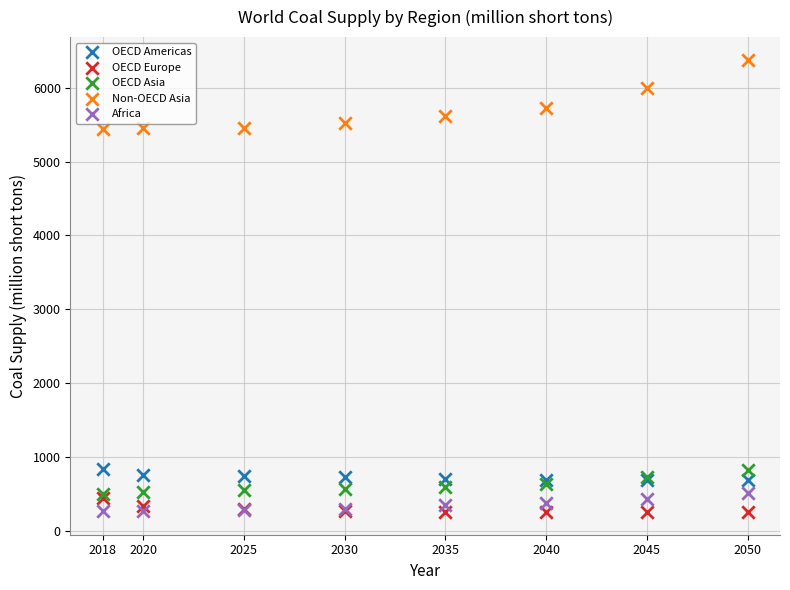

In the Non-OECD Asia series, what Y value is closest to 5912?

5995.8